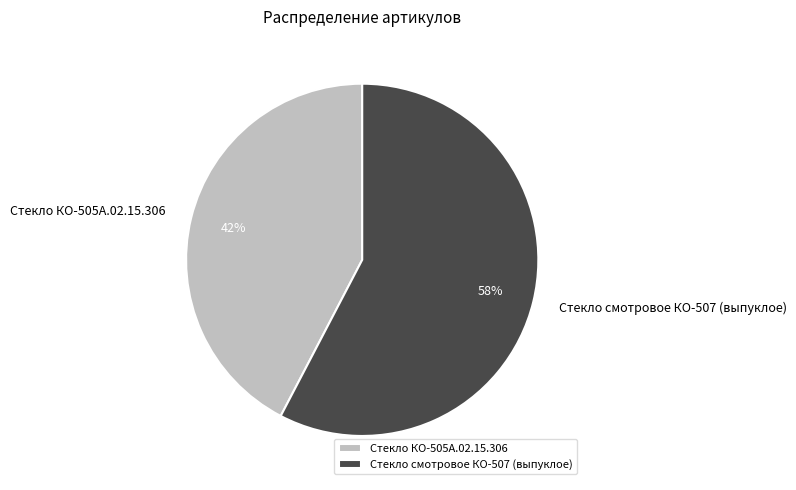

Which category has the biggest portion of the pie?

Стекло смотровое КО-507 (выпуклое)